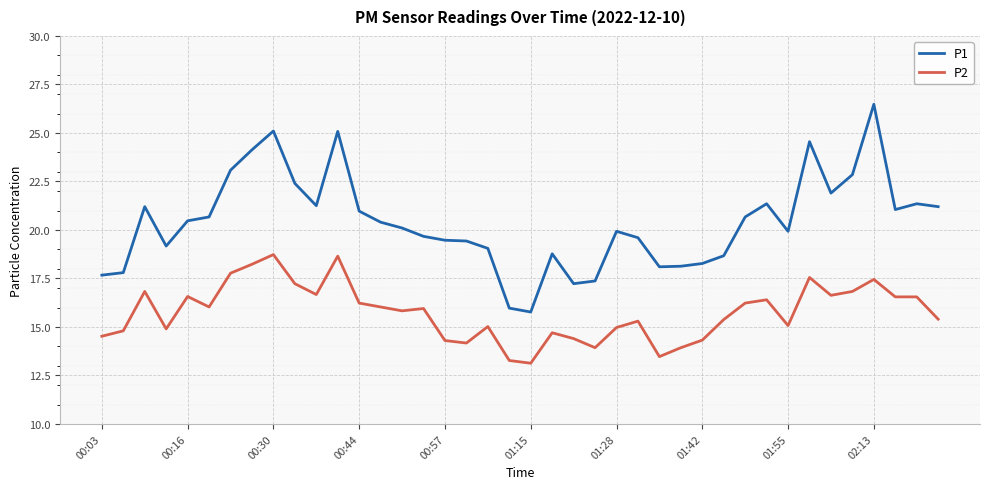

What is the difference between the maximum and minimum values in the P2 series?

5.6